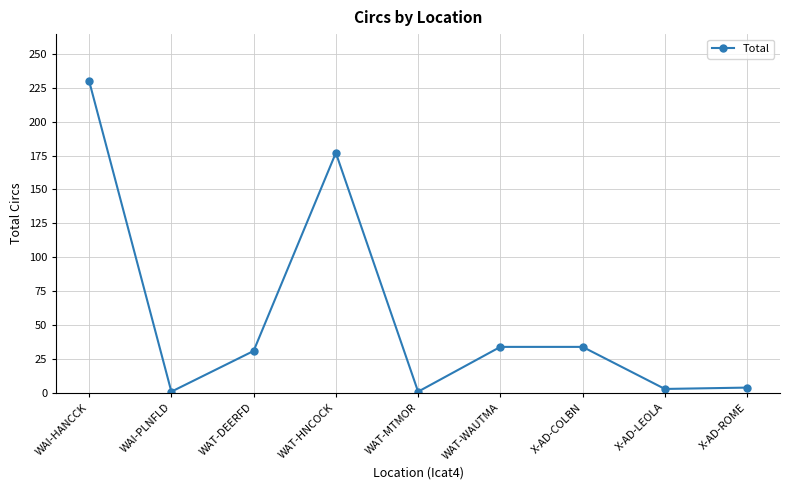

How many data points are less than 31?

4